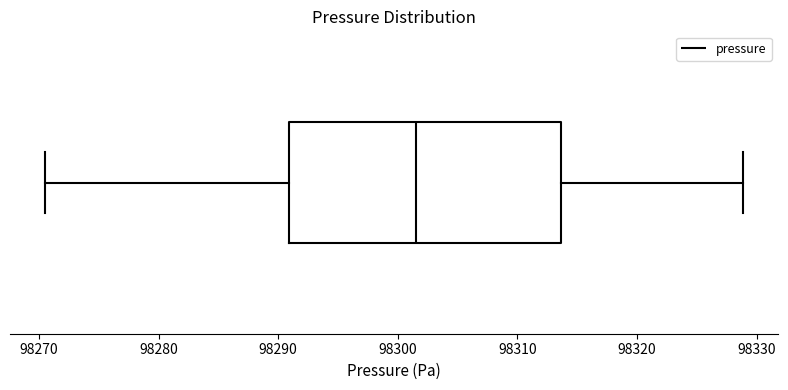

Transcribe this box plot: give where the median line is, the range the box spans, and where the two whiskers end, as read against the x-axis. The values are not printed on the chart, so give them approximately, as read against the axis.

median 98302, box 98291 to 98314, whiskers 98271 to 98329